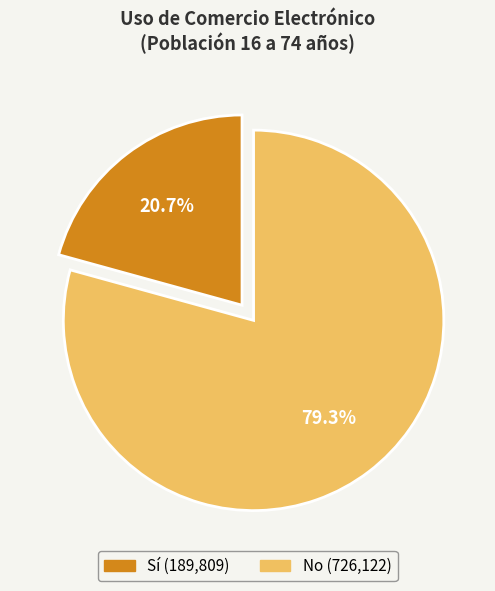

What percentage is the No slice, to the nearest percent?

79%